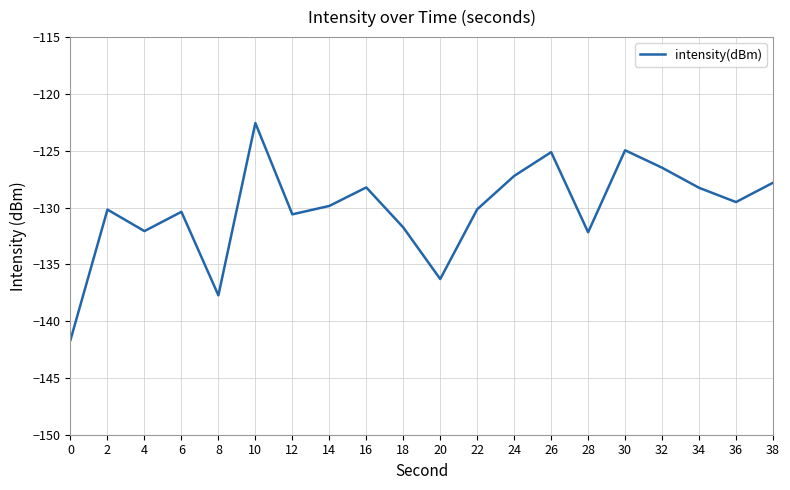

Which has a higher value, 22 or 30?

30